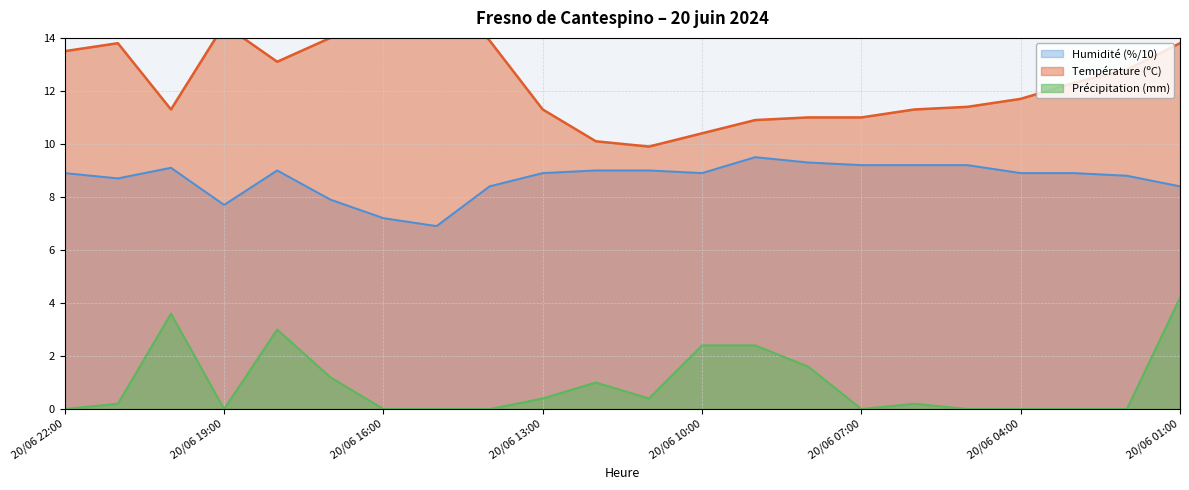

What is the lowest value of the Température (ºC) series?

9.9